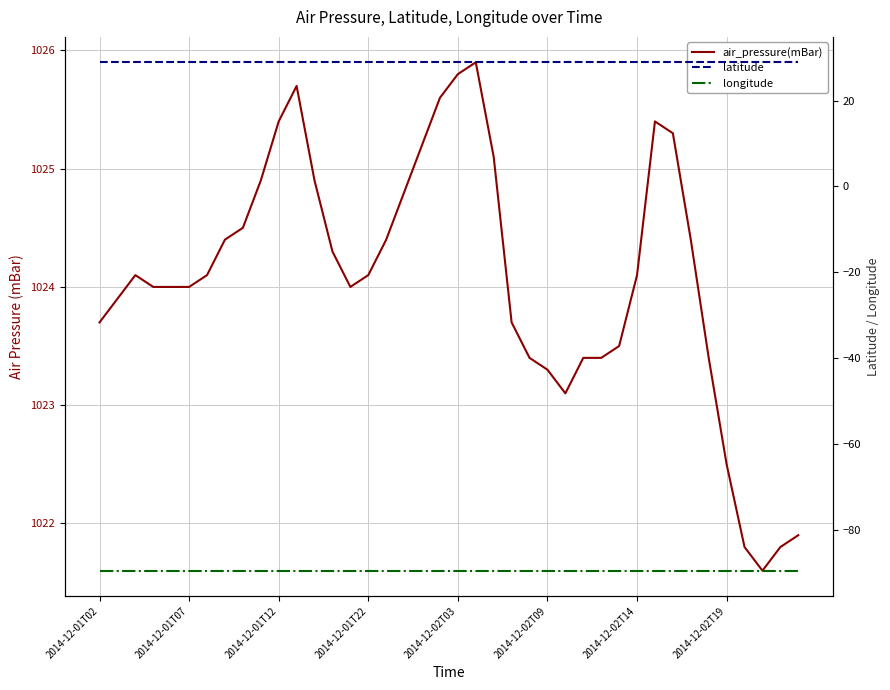

The value of longitude at 2014-12-02T03 is -45.3. True or false?

False